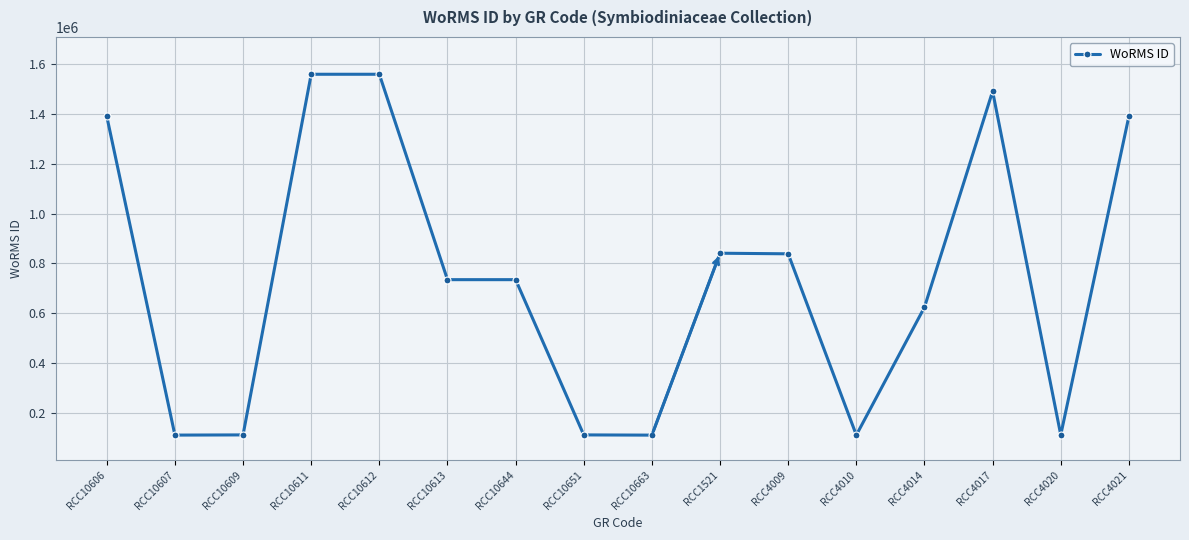

What is the average value?

739168